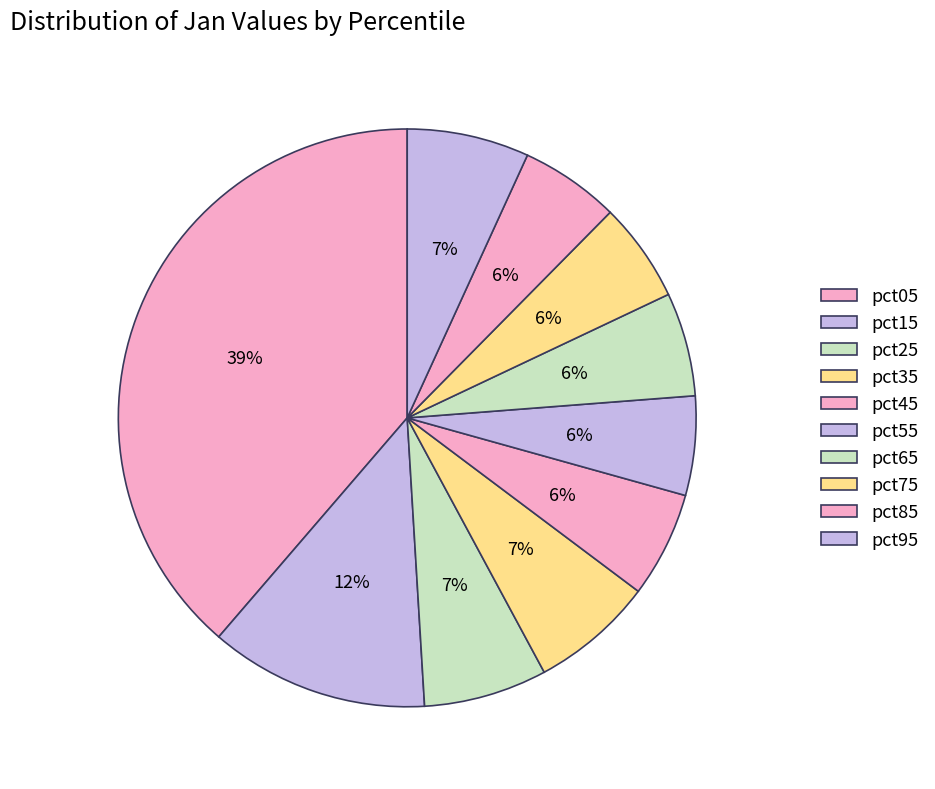

How many segments does this pie chart have?

10